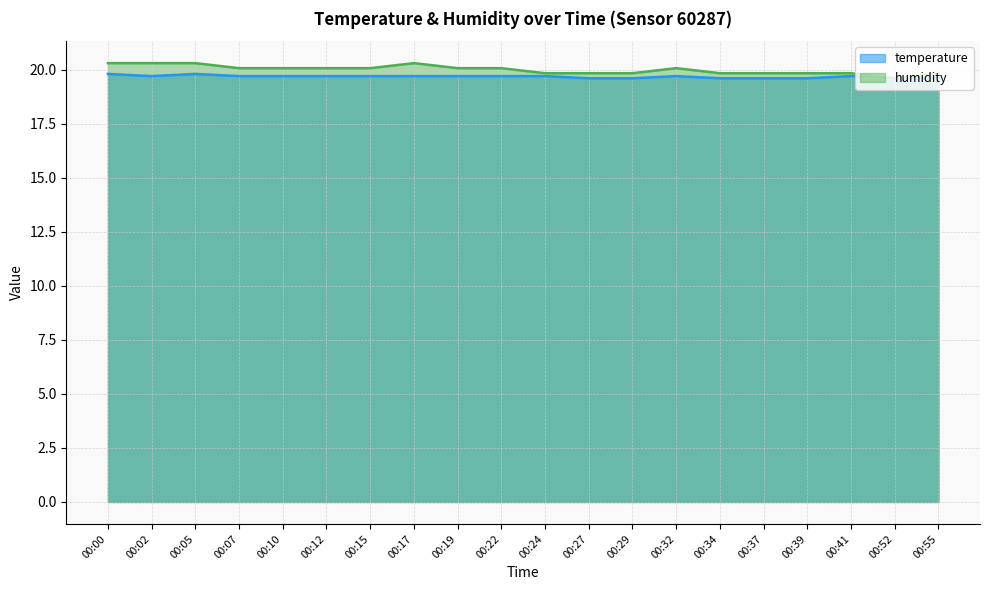

Does the chart have visible grid lines?

Yes